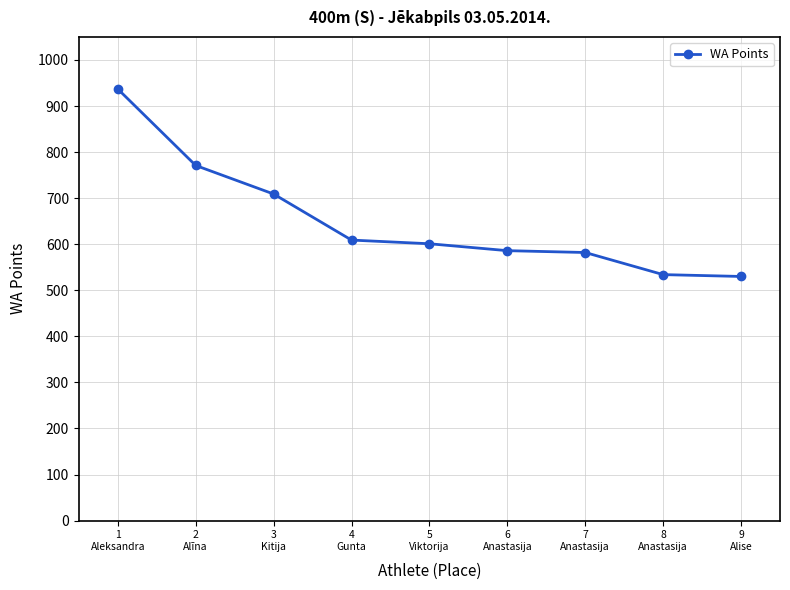

At which label is the value closest to 733?

3
Kitija